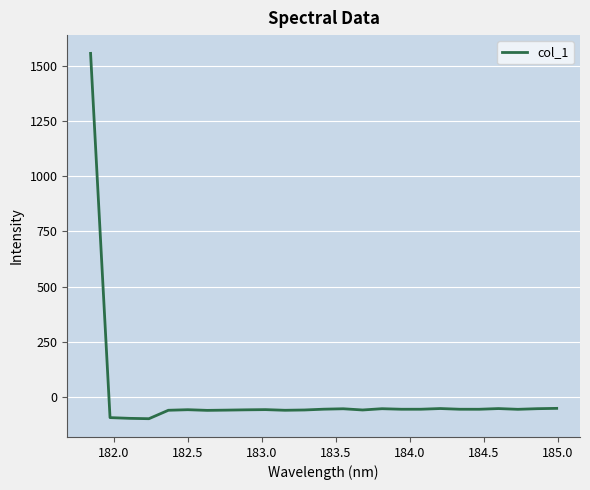

Count the number of categories in the chart.

25